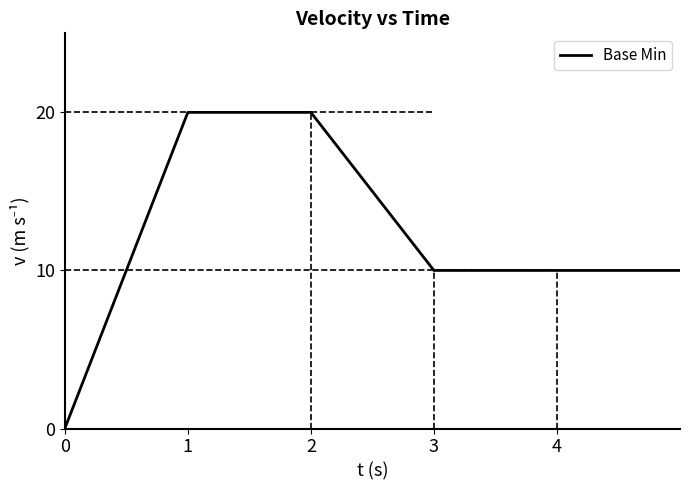

True or false: the data shows 10 at 4.

True